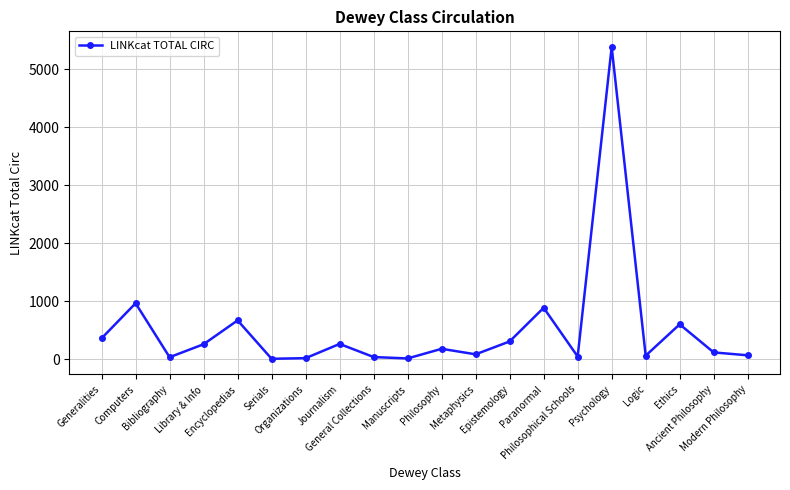

What is the change in value from Encyclopedias to Logic?

-608